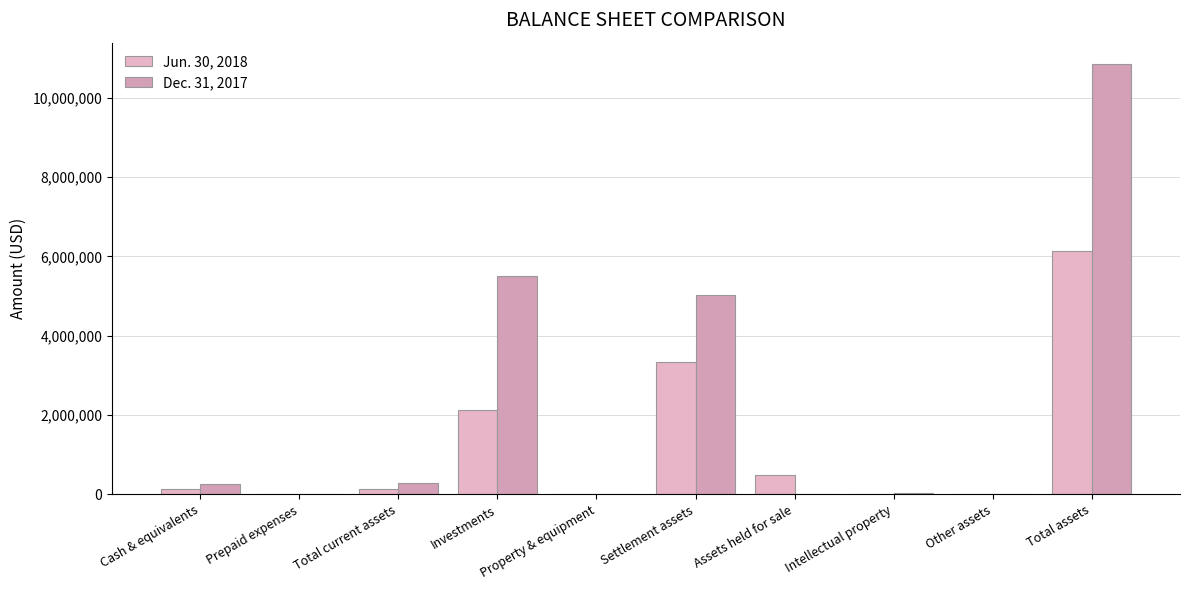

Are the bars horizontal?

No